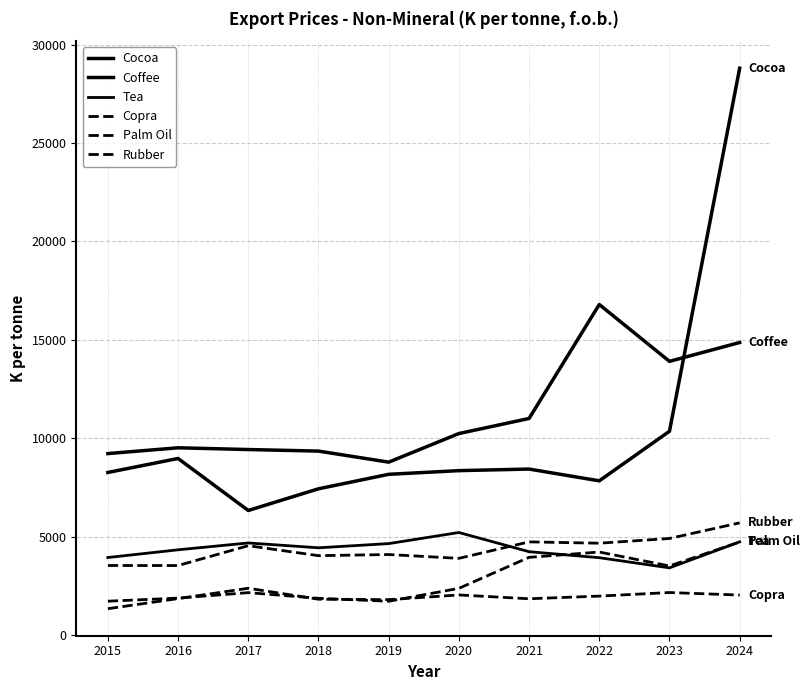

Does the chart display data point markers on the line(s)?

No